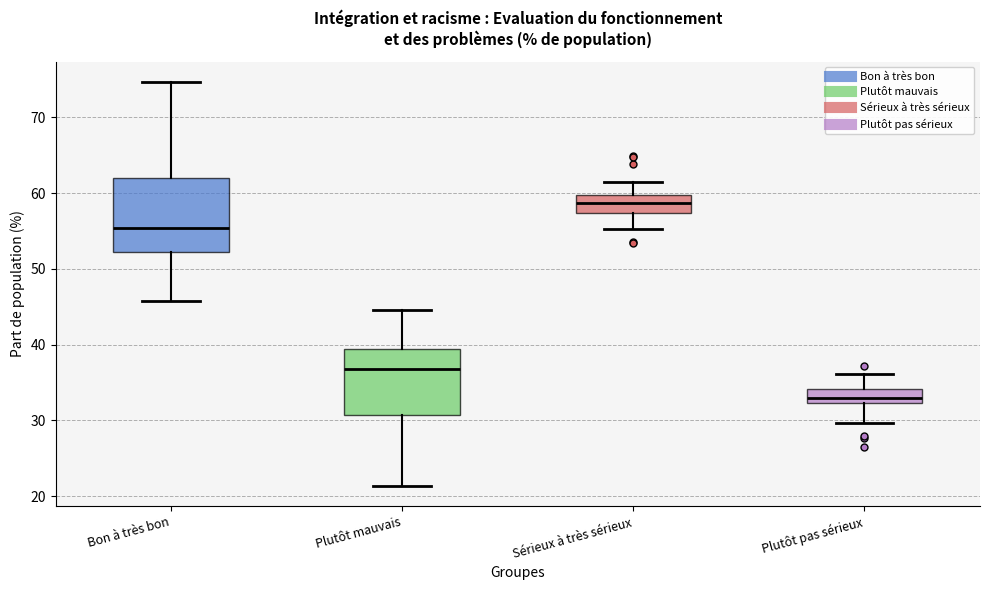

Where does the lower whisker of the box for Plutôt pas sérieux end on the y-axis? The values are not printed on the chart, so give them approximately, as read against the axis.

30